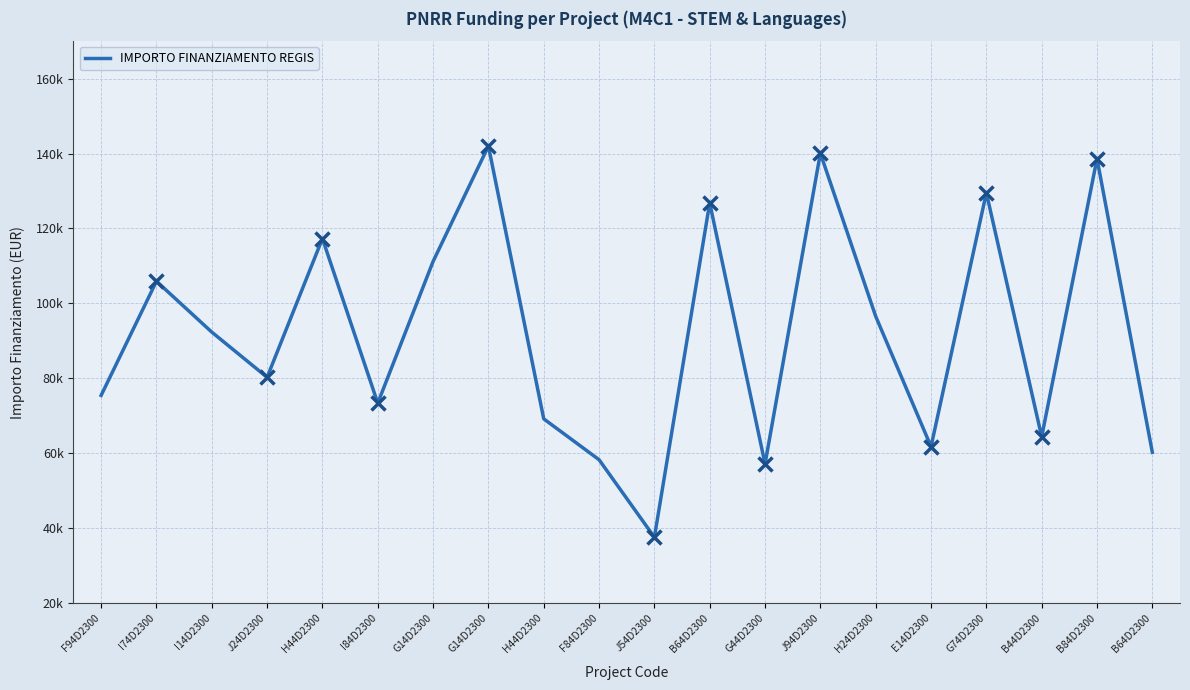

Is this an area chart (filled region under the line)?

No